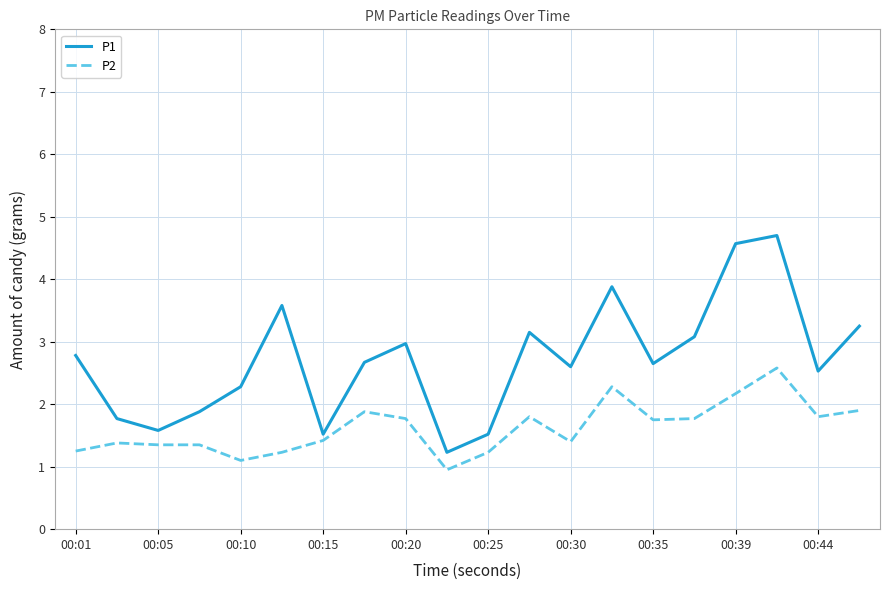

Which series has the widest spread of values?

P1